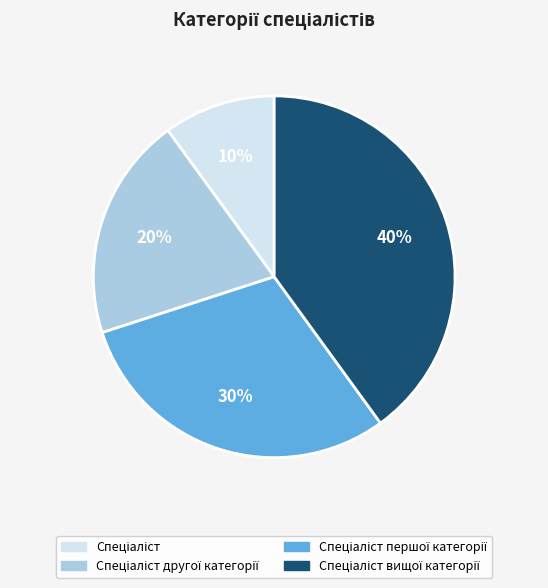

How many slices are in this pie chart?

4